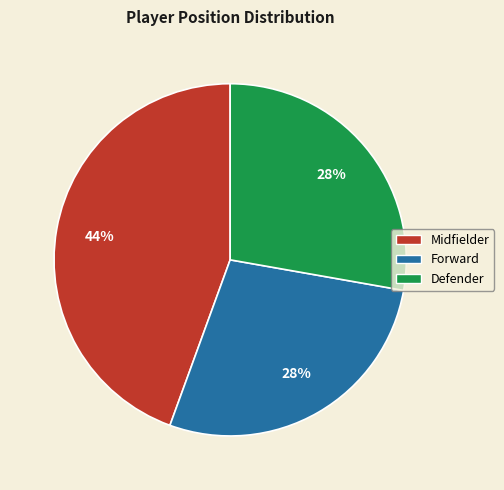

What is the ratio of the value at Midfielder to the value at Defender?

1.6